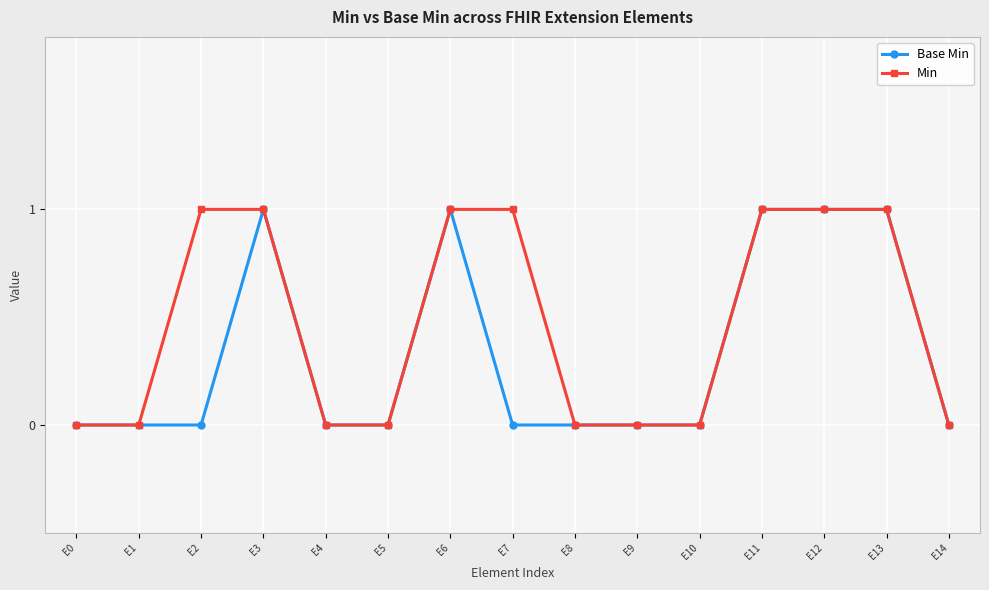

Is it true that Min equals 0 at E14?

True